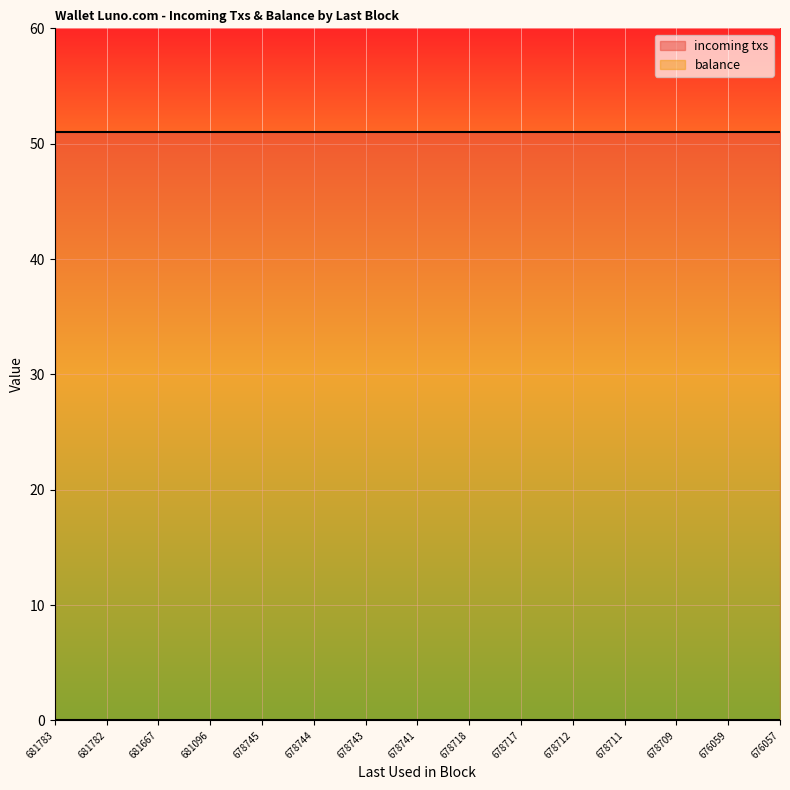

Rank the series by their average value, from highest to lowest.

incoming txs, balance